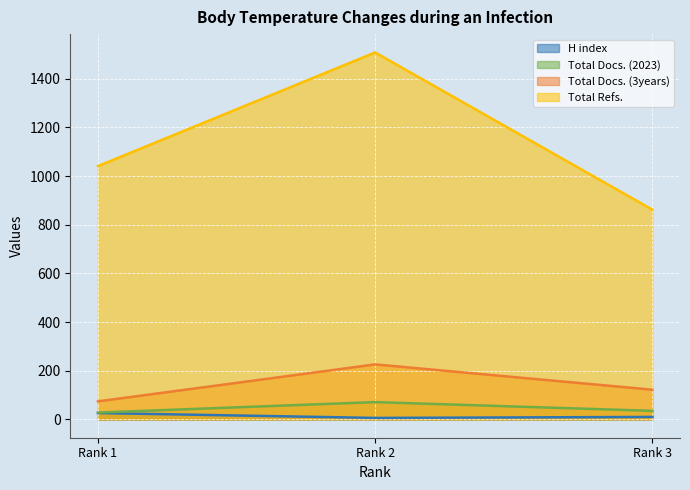

Count the number of data series in this chart.

4